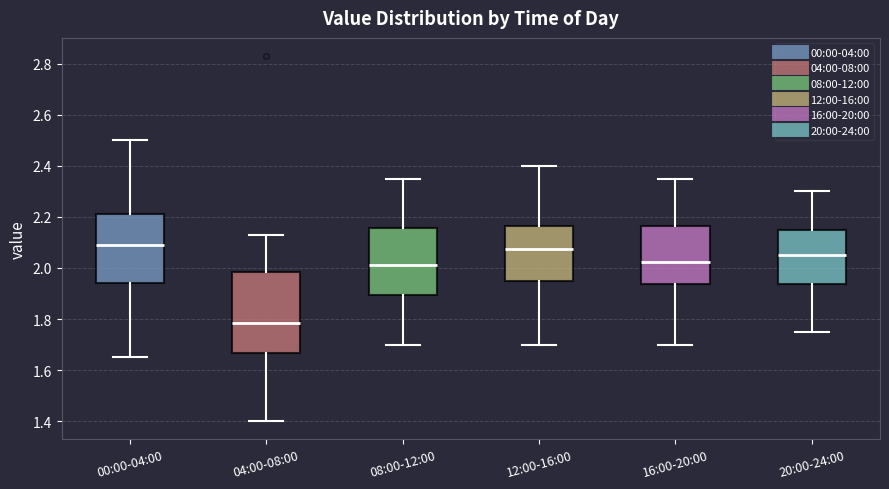

Reading left to right, transcribe this box plot: for each box, give where its median line is, the range the box spans, and where its two whiskers end, as read against the y-axis. The values are not printed on the chart, so give them approximately, as read against the axis.

00:00-04:00: median 2.10, box 1.94 to 2.22, whiskers 1.66 to 2.50
04:00-08:00: median 1.78, box 1.66 to 1.98, whiskers 1.40 to 2.14
08:00-12:00: median 2.02, box 1.90 to 2.16, whiskers 1.70 to 2.36
12:00-16:00: median 2.08, box 1.96 to 2.16, whiskers 1.70 to 2.40
16:00-20:00: median 2.02, box 1.94 to 2.16, whiskers 1.70 to 2.36
20:00-24:00: median 2.06, box 1.94 to 2.16, whiskers 1.76 to 2.30